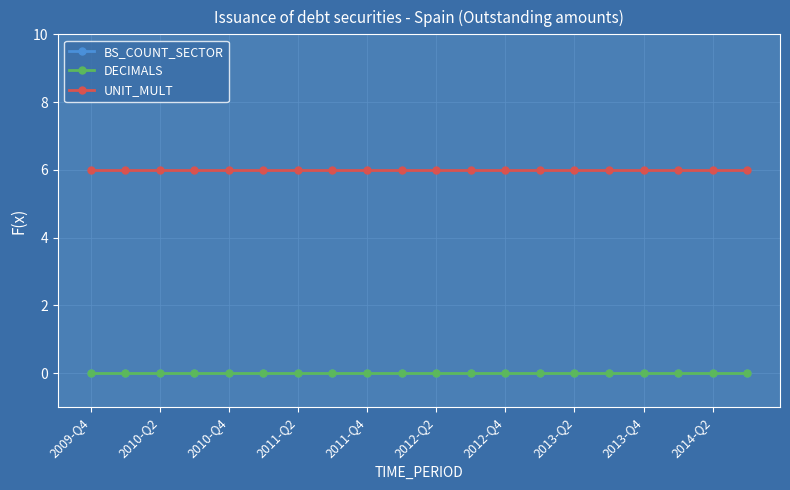

Where is UNIT_MULT nearest to the value 6?

2009-Q4